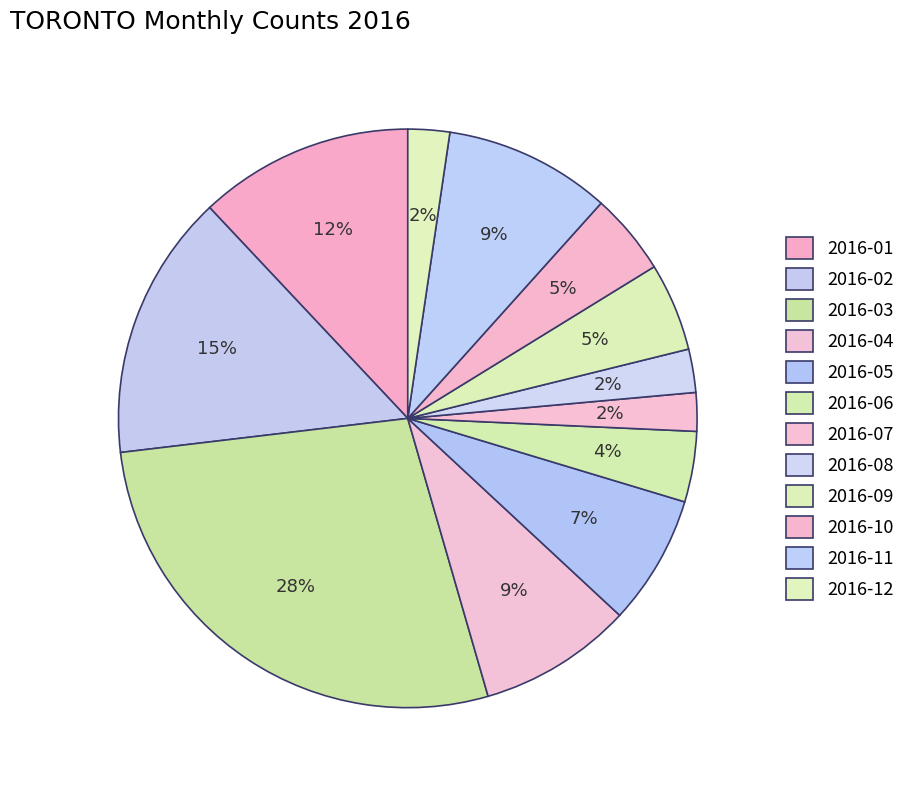

Count the number of slices in the pie.

12